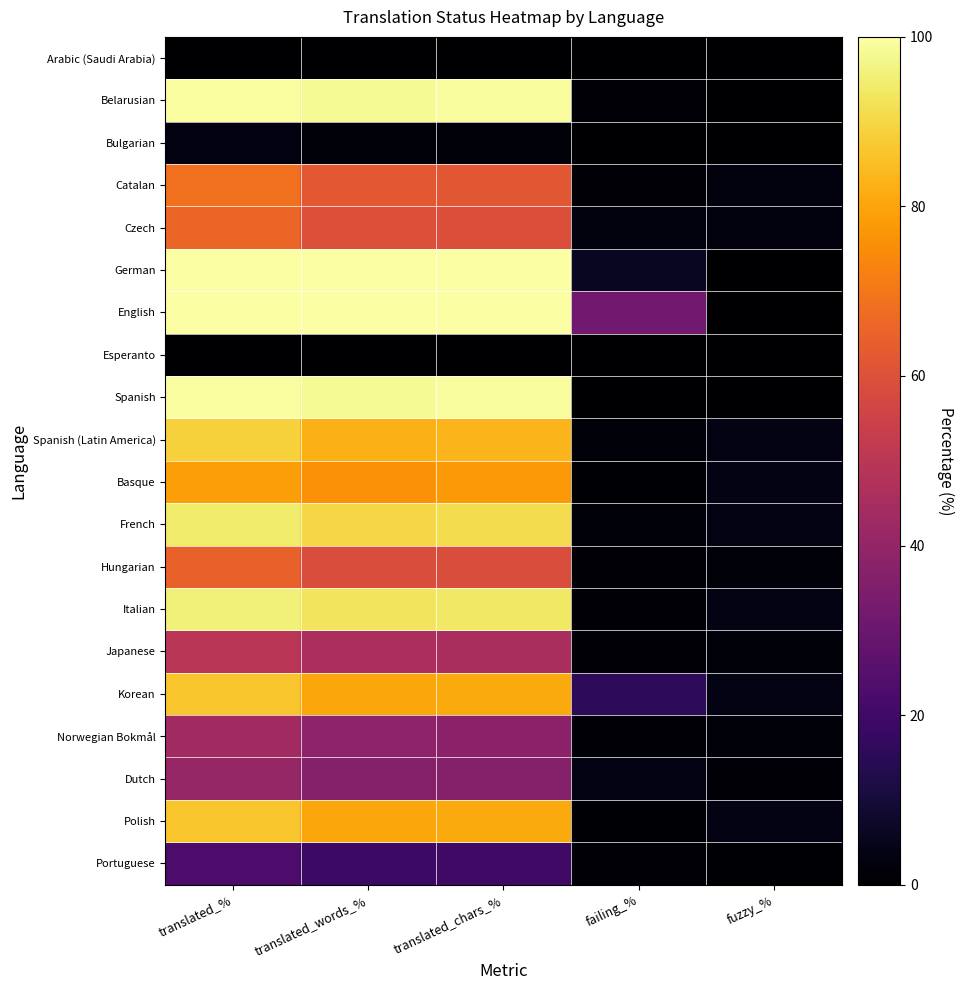

Reading left to right, list all the values displayed in this chart.

Arabic (Saudi Arabia): translated_%=0.0	translated_words_%=0.0	translated_chars_%=0.0	failing_%=0.0	fuzzy_%=0.0
Belarusian: translated_%=99.3	translated_words_%=98.4	translated_chars_%=99.1	failing_%=1.2	fuzzy_%=0.0
Bulgarian: translated_%=3.0	translated_words_%=1.7	translated_chars_%=1.7	failing_%=0.0	fuzzy_%=0.0
Catalan: translated_%=68.4	translated_words_%=62.4	translated_chars_%=61.9	failing_%=1.2	fuzzy_%=2.4
Czech: translated_%=66.0	translated_words_%=59.8	translated_chars_%=59.5	failing_%=2.4	fuzzy_%=2.4
German: translated_%=100.0	translated_words_%=100.0	translated_chars_%=100.0	failing_%=6.0	fuzzy_%=0.0
English: translated_%=100.0	translated_words_%=100.0	translated_chars_%=100.0	failing_%=31.5	fuzzy_%=0.0
Esperanto: translated_%=0.0	translated_words_%=0.0	translated_chars_%=0.0	failing_%=0.0	fuzzy_%=0.0
Spanish: translated_%=99.3	translated_words_%=98.4	translated_chars_%=99.1	failing_%=0.0	fuzzy_%=0.0
Spanish (Latin America): translated_%=89.0	translated_words_%=82.5	translated_chars_%=83.3	failing_%=1.8	fuzzy_%=3.6
Basque: translated_%=78.7	translated_words_%=75.8	translated_chars_%=77.4	failing_%=0.6	fuzzy_%=3.6
French: translated_%=94.5	translated_words_%=89.9	translated_chars_%=91.2	failing_%=1.8	fuzzy_%=3.6
Hungarian: translated_%=64.8	translated_words_%=58.8	translated_chars_%=58.6	failing_%=1.2	fuzzy_%=1.8
Italian: translated_%=95.7	translated_words_%=92.8	translated_chars_%=93.7	failing_%=1.2	fuzzy_%=3.6
Japanese: translated_%=49.6	translated_words_%=46.0	translated_chars_%=45.4	failing_%=1.2	fuzzy_%=1.8
Korean: translated_%=86.6	translated_words_%=80.2	translated_chars_%=81.2	failing_%=15.7	fuzzy_%=3.6
Norwegian Bokmål: translated_%=43.6	translated_words_%=38.5	translated_chars_%=38.0	failing_%=1.2	fuzzy_%=1.8
Dutch: translated_%=40.6	translated_words_%=36.7	translated_chars_%=36.5	failing_%=3.6	fuzzy_%=1.2
Polish: translated_%=86.6	translated_words_%=80.2	translated_chars_%=81.2	failing_%=0.6	fuzzy_%=3.6
Portuguese: translated_%=23.0	translated_words_%=19.0	translated_chars_%=19.9	failing_%=1.2	fuzzy_%=0.6